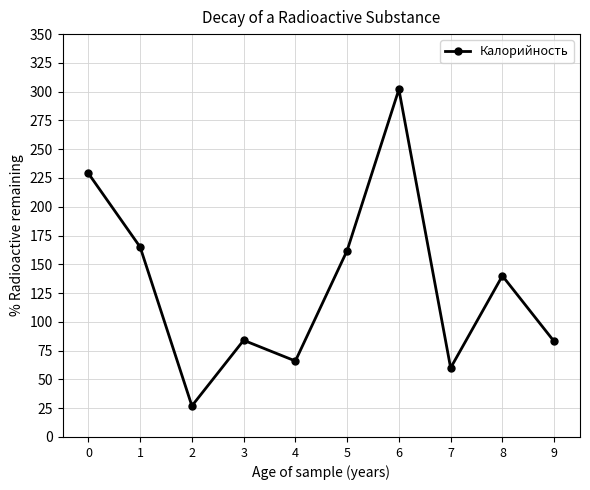

Is it true that the value at 5 is 229?

False